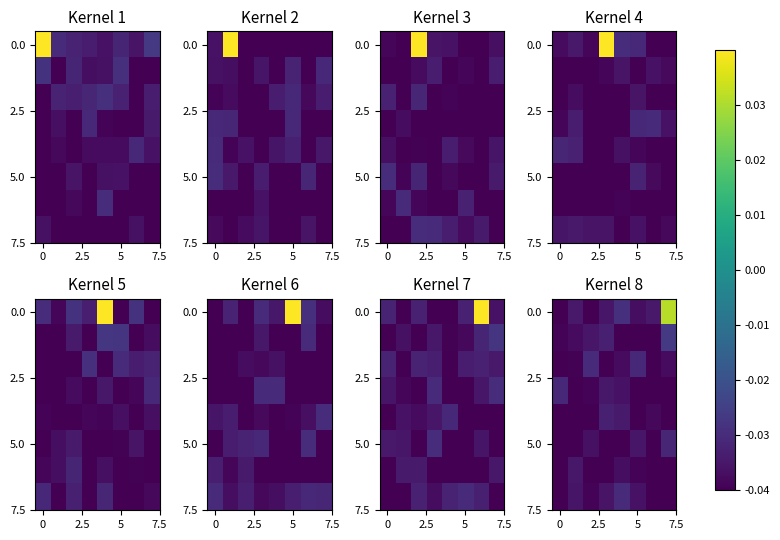

At how many categories does at least one series exceed 0?

1